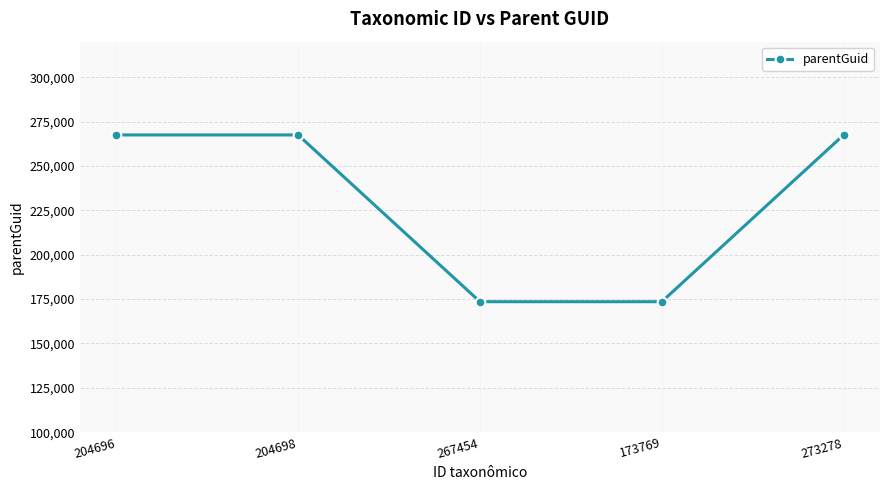

What is the value of the 4th point from the left?

173510